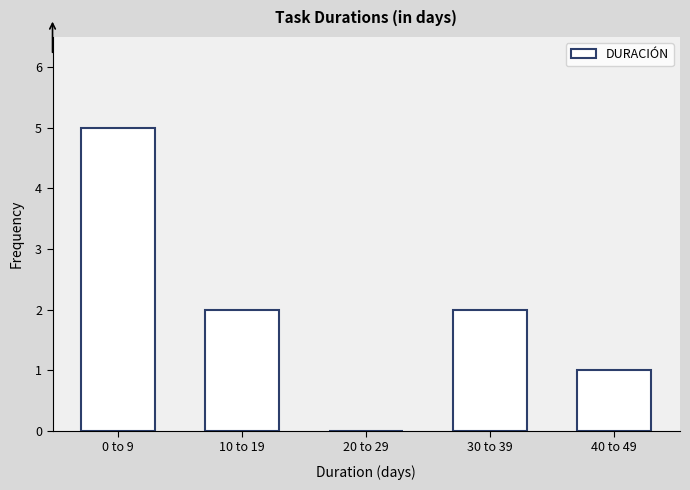

Reading left to right, transcribe all the data shown in this chart.

0 to 9=5	10 to 19=2	20 to 29=0	30 to 39=2	40 to 49=1